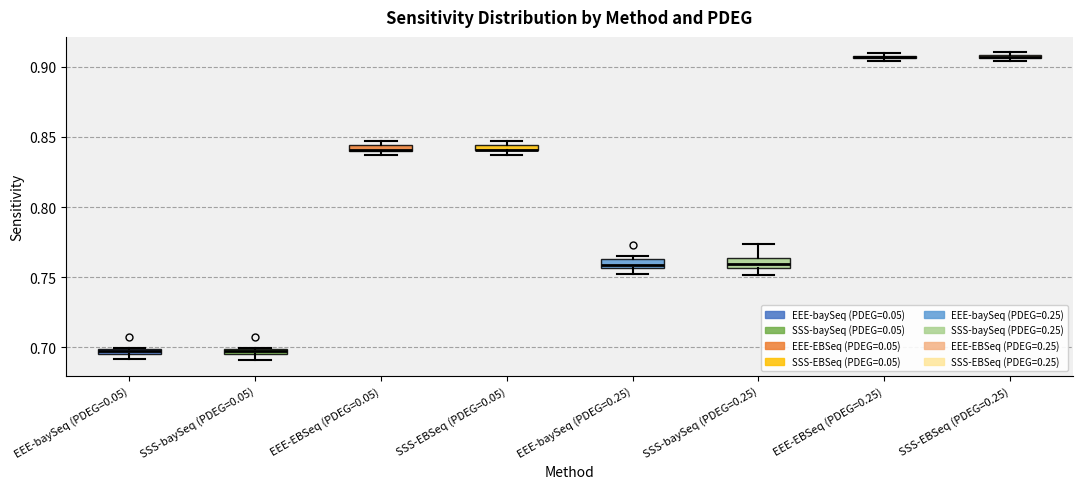

Where is the lower edge of the box for EEE-EBSeq (PDEG=0.05) on the y-axis? The values are not printed on the chart, so give them approximately, as read against the axis.

0.840